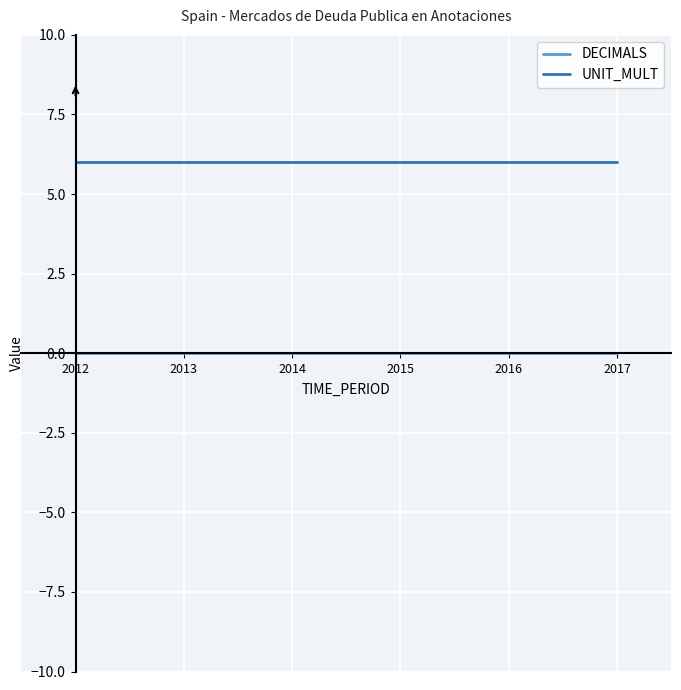

What is the highest value of the UNIT_MULT series?

6